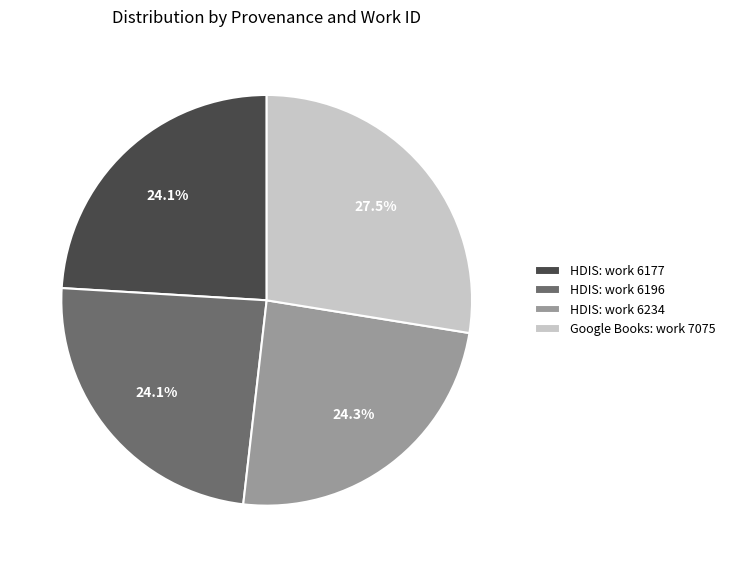

Do Google Books: work 7075 and HDIS: work 6196 together represent more than half of the pie?

Yes